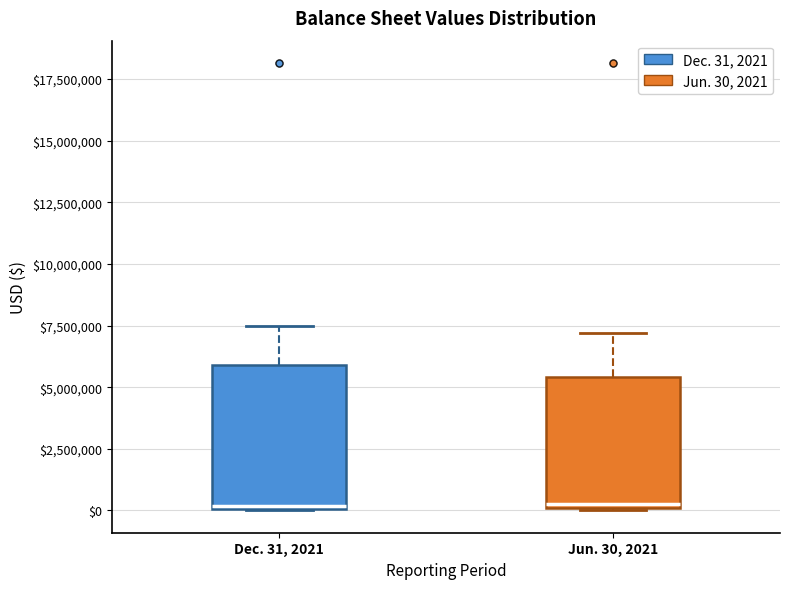

Where is the upper edge of the box for Dec. 31, 2021 on the y-axis? The values are not printed on the chart, so give them approximately, as read against the axis.

6000000